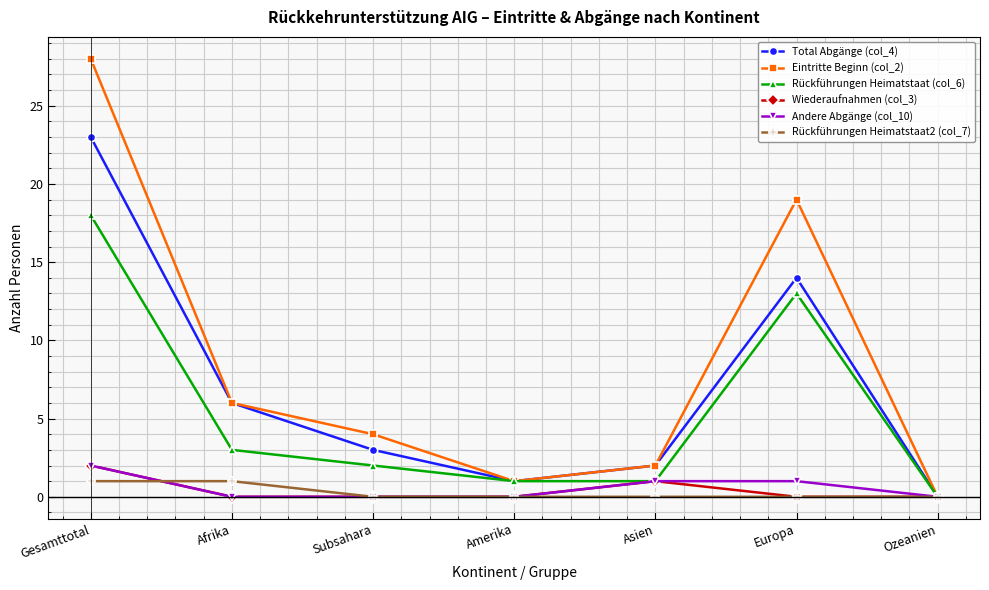

Reading left to right, list all the values displayed in this chart.

Total Abgänge (col_4): 23	6	3	1	2	14	0
Eintritte Beginn (col_2): 28	6	4	1	2	19	0
Rückführungen Heimatstaat (col_6): 18	3	2	1	1	13	0
Wiederaufnahmen (col_3): 2	0	0	0	1	0	0
Andere Abgänge (col_10): 2	0	0	0	1	1	0
Rückführungen Heimatstaat2 (col_7): 1	1	0	0	0	0	0